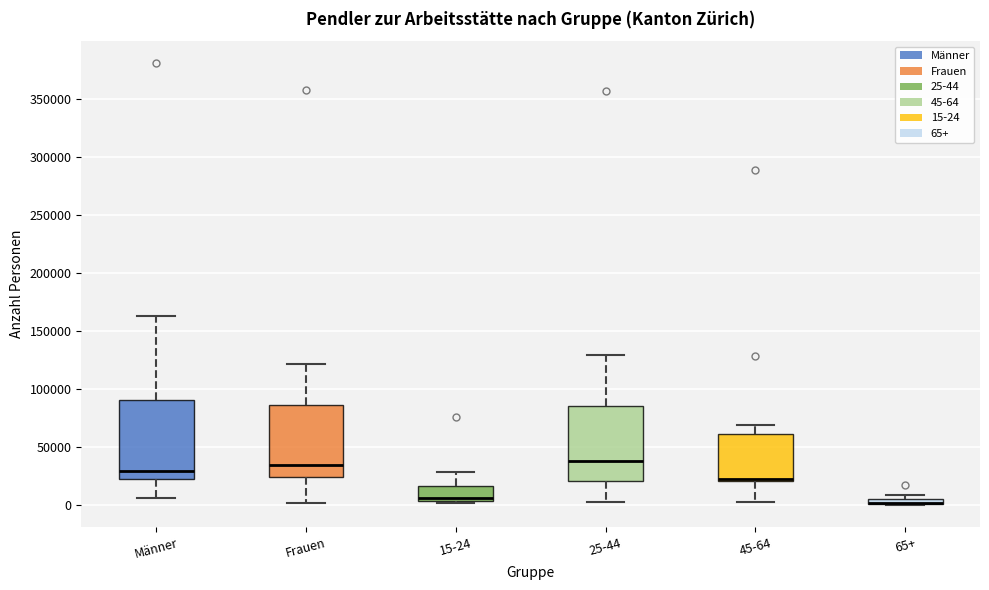

Where is the upper edge of the box for 45-64 on the y-axis? The values are not printed on the chart, so give them approximately, as read against the axis.

60000